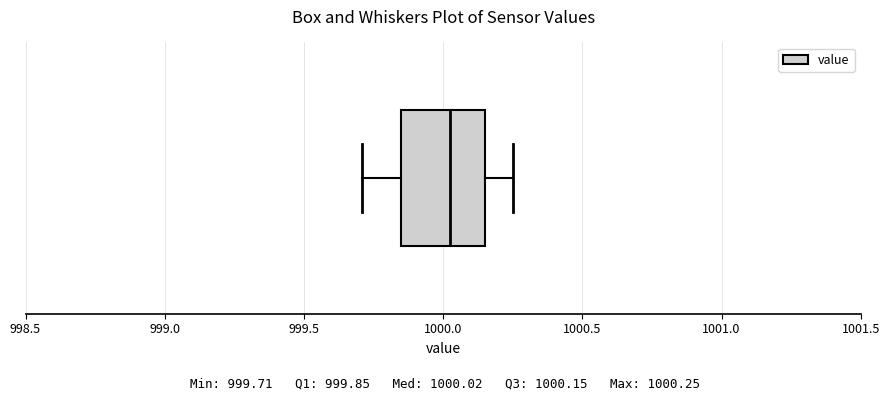

Where does the median line of the box sit on the x-axis? The values are not printed on the chart, so give them approximately, as read against the axis.

1000.05